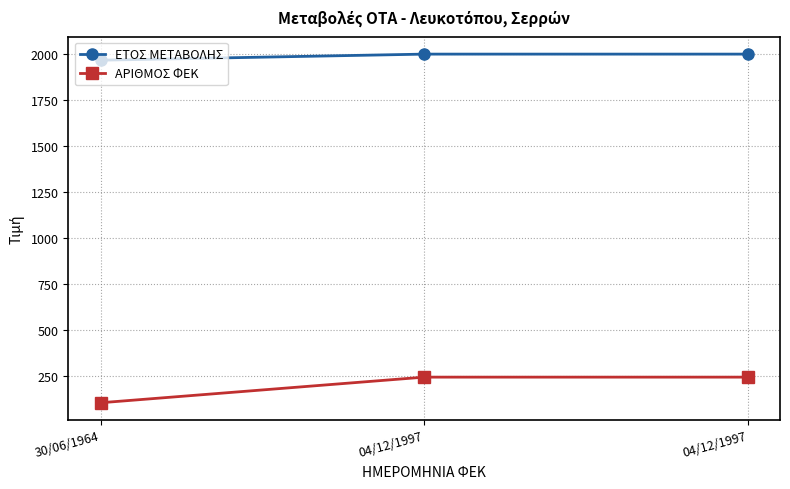

Reading right to left, transcribe all the data shown in this chart.

ΕΤΟΣ ΜΕΤΑΒΟΛΗΣ: 1997	1997	1964
ΑΡΙΘΜΟΣ ΦΕΚ: 244	244	105